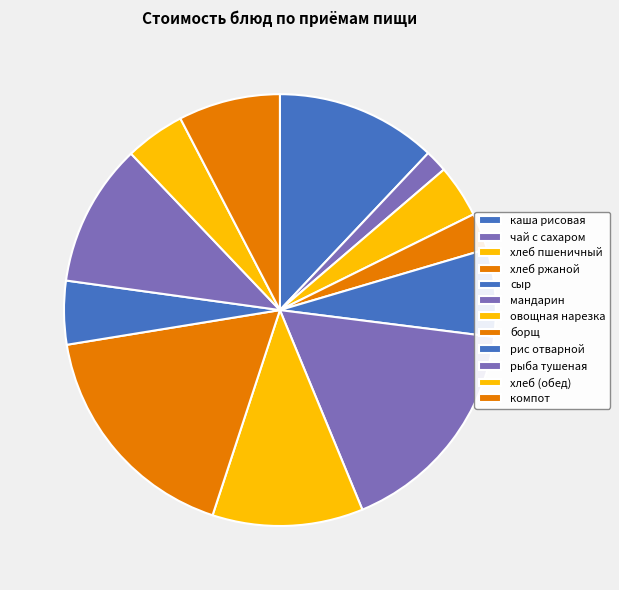

Count the number of slices in the pie.

12